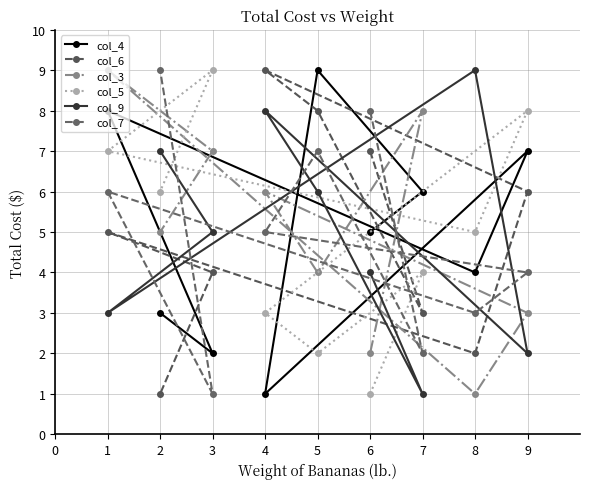

How many values in the col_6 series exceed 5?

4